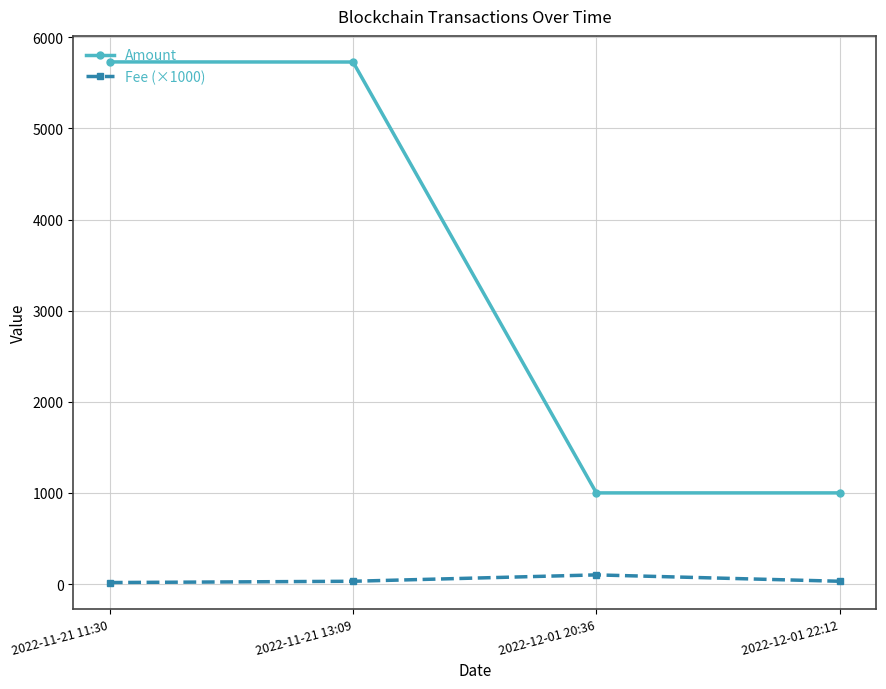

What is the difference between the maximum and second lowest values in the Amount series?

4730.1